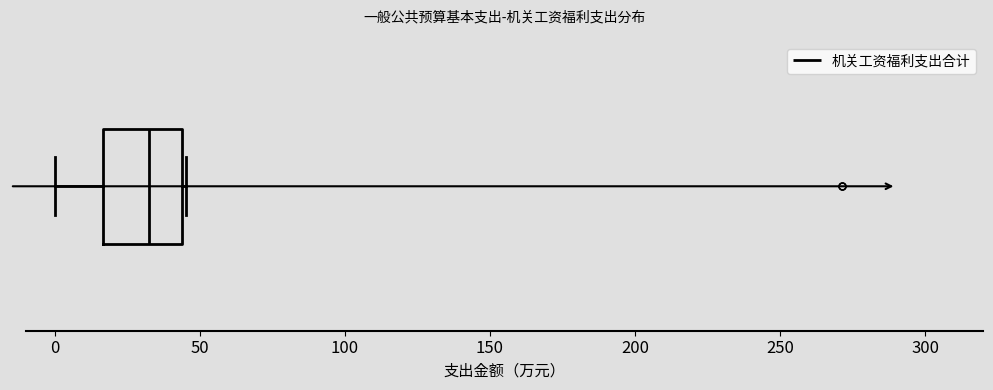

Transcribe this box plot: give where the median line is, the range the box spans, and where the two whiskers end, as read against the x-axis. The values are not printed on the chart, so give them approximately, as read against the axis.

median 30, box 15 to 45, whiskers 0 to 45 (just right of the box's right edge)